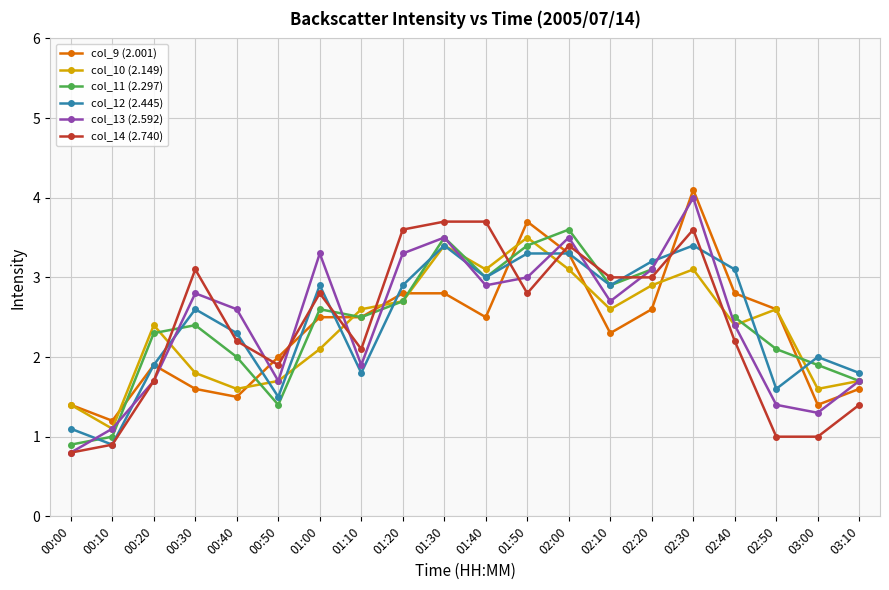

What is the minimum value for col_13 (2.592)?

0.8